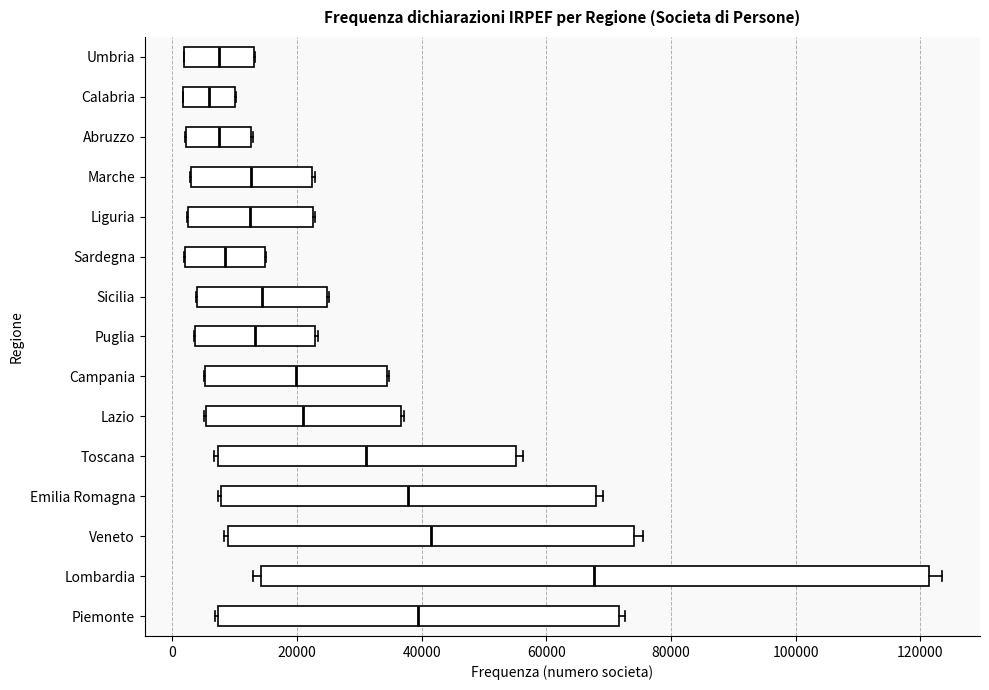

Reading bottom to top, read every box against the x-axis: the position of its median line, the range the box covers, and the ends of its whiskers. The values are not printed on the chart, so give them approximately, as read against the axis.

Piemonte: median 40000, box 8000 to 72000, whiskers 6000 to 72000 (just right of the box's right edge)
Lombardia: median 68000, box 14000 to 122000, whiskers 12000 to 124000
Veneto: median 42000, box 10000 to 74000, whiskers 8000 to 76000
Emilia Romagna: median 38000, box 8000 to 68000, whiskers 8000 (just left of the box's left edge) to 70000
Toscana: median 32000, box 8000 to 56000, whiskers 6000 to 56000 (just right of the box's right edge)
Lazio: median 20000, box 6000 to 36000, whiskers 6000 to 38000
Campania: median 20000, box 6000 to 34000, whiskers 6000 to 34000
Puglia: median 14000, box 4000 to 22000, whiskers 4000 to 24000
Sicilia: median 14000, box 4000 to 24000, whiskers 4000 to 26000
Sardegna: median 8000, box 2000 to 14000, whiskers 2000 to 16000
Liguria: median 12000, box 2000 to 22000, whiskers 2000 to 22000
Marche: median 12000, box 4000 to 22000, whiskers 2000 to 22000
Abruzzo: median 8000, box 2000 to 12000, whiskers 2000 to 12000
Calabria: median 6000, box 2000 to 10000, whiskers 2000 to 10000
Umbria: median 8000, box 2000 to 14000, whiskers 2000 to 14000